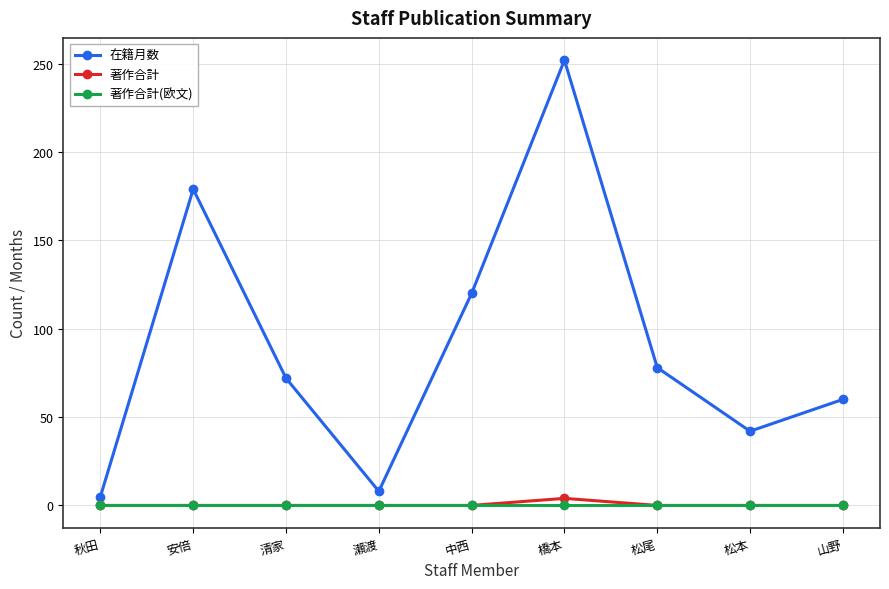

Where is the first local minimum for 在籍月数?

瀨渡